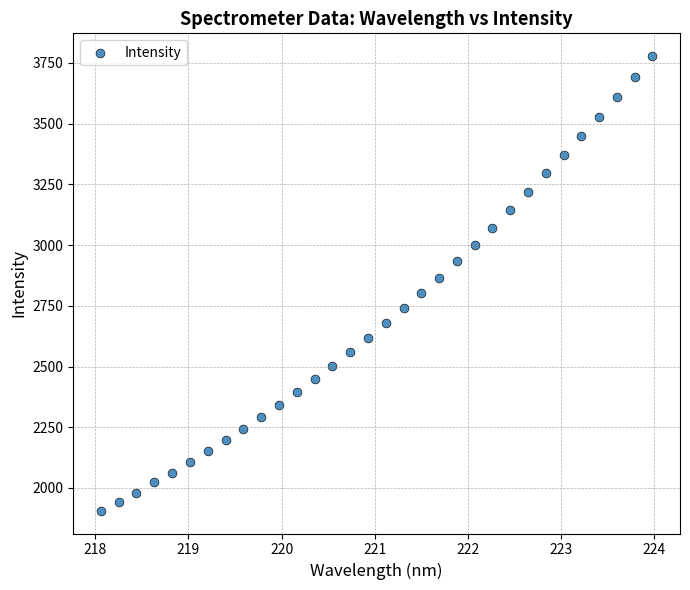

What is the range of X values (max minus min)?

5.9